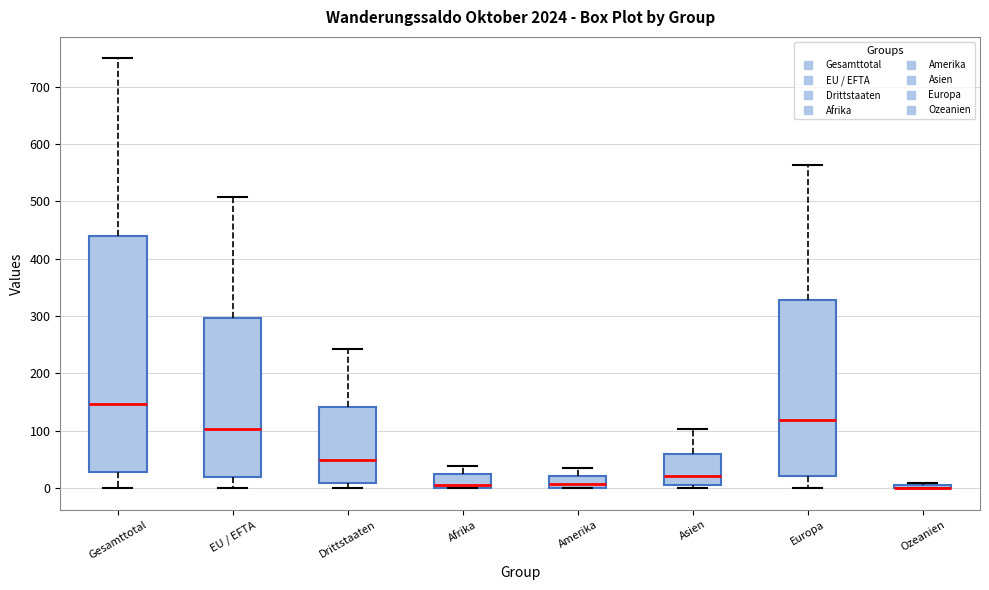

Where does the upper whisker of the box for Gesamttotal end on the y-axis? The values are not printed on the chart, so give them approximately, as read against the axis.

750